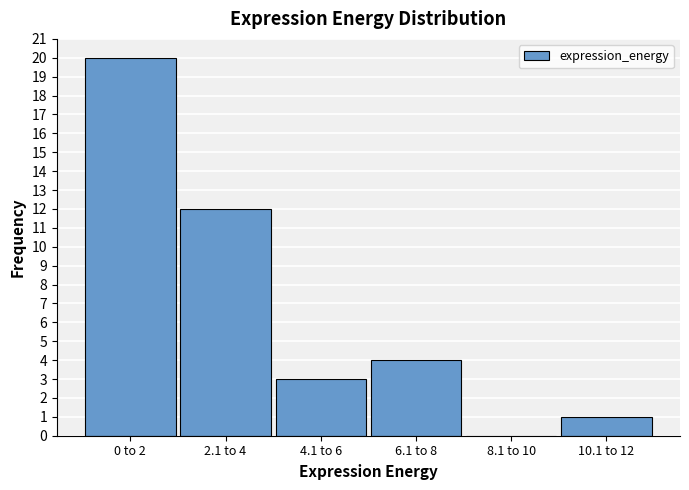

Reading left to right, what are all the values shown in this chart?

0 to 2=20	2.1 to 4=12	4.1 to 6=3	6.1 to 8=4	8.1 to 10=0	10.1 to 12=1